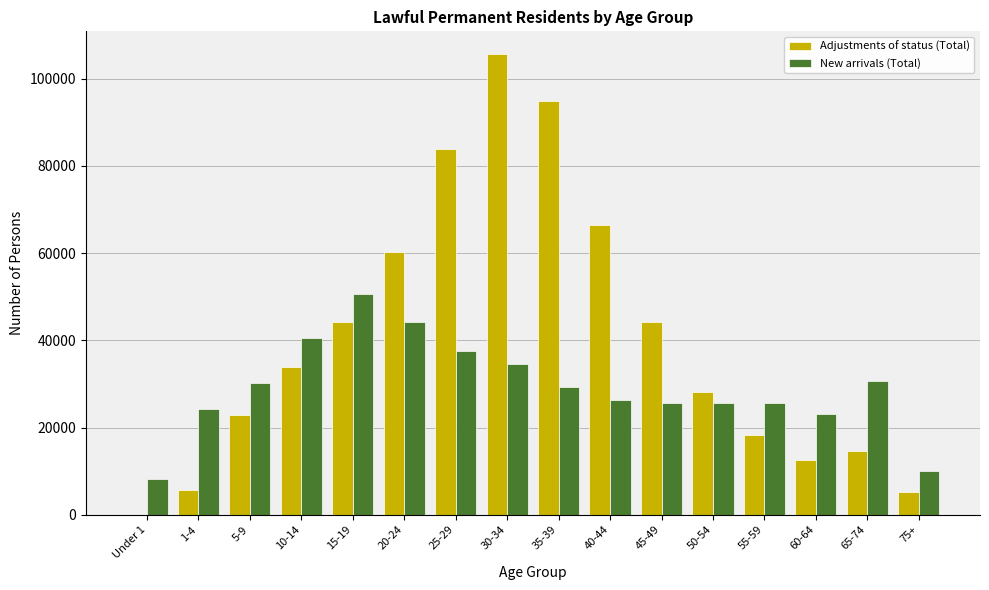

At which category is the sum across all series the highest?

30-34